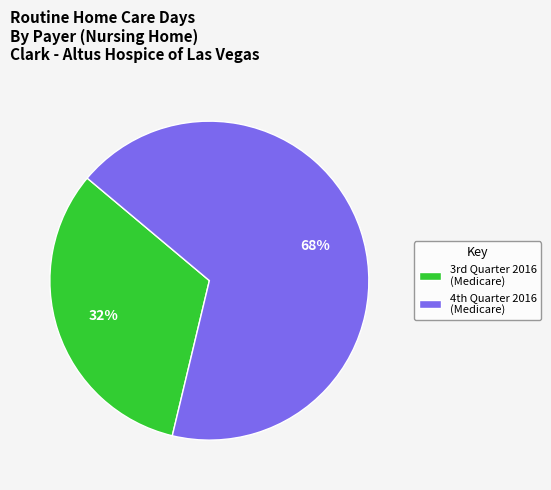

How many segments does this pie chart have?

2